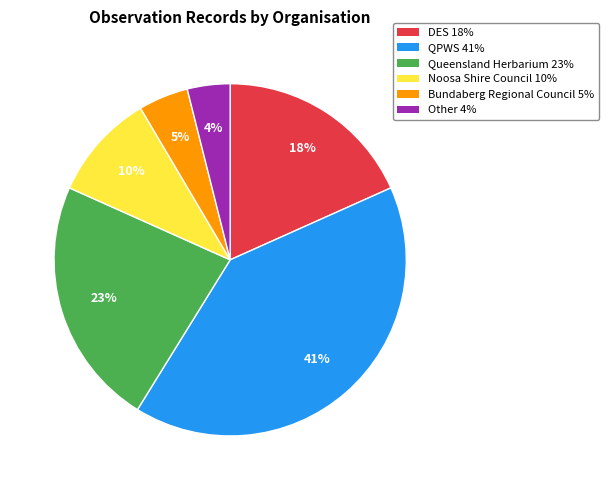

True or false: Other accounts for 11% of the total.

False